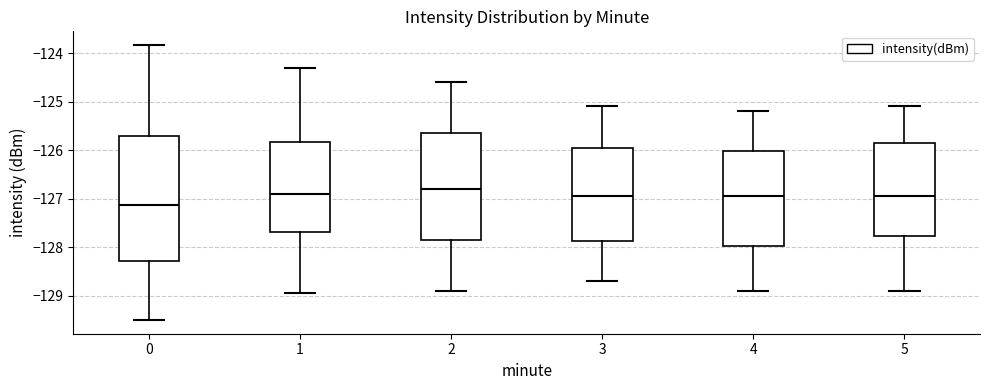

Reading left to right, read every box against the y-axis: the position of its median line, the range the box covers, and the ends of its whiskers. The values are not printed on the chart, so give them approximately, as read against the axis.

0: median -127.1, box -128.3 to -125.7, whiskers -129.5 to -123.8
1: median -126.9, box -127.7 to -125.8, whiskers -128.9 to -124.3
2: median -126.8, box -127.8 to -125.6, whiskers -128.9 to -124.6
3: median -126.9, box -127.9 to -125.9, whiskers -128.7 to -125.1
4: median -126.9, box -128.0 to -126.0, whiskers -128.9 to -125.2
5: median -126.9, box -127.8 to -125.8, whiskers -128.9 to -125.1